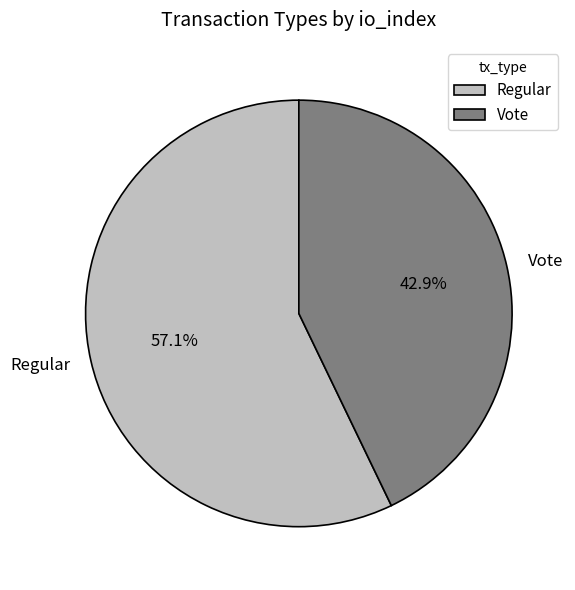

Which has a higher value, Vote or Regular?

Regular